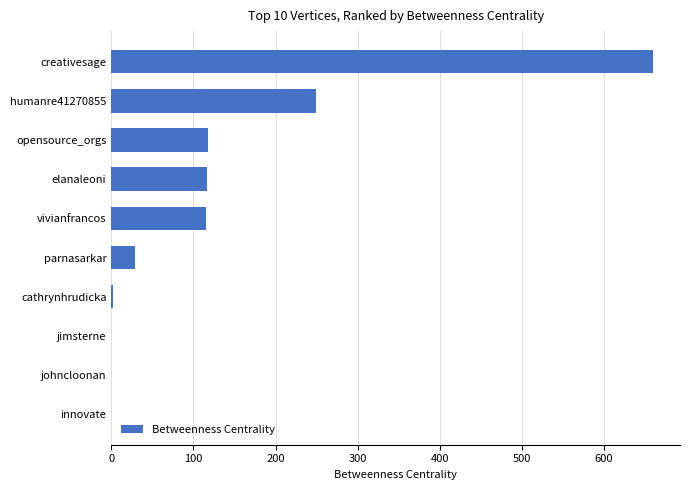

What is the change in value from creativesage to jimsterne?

-659.5